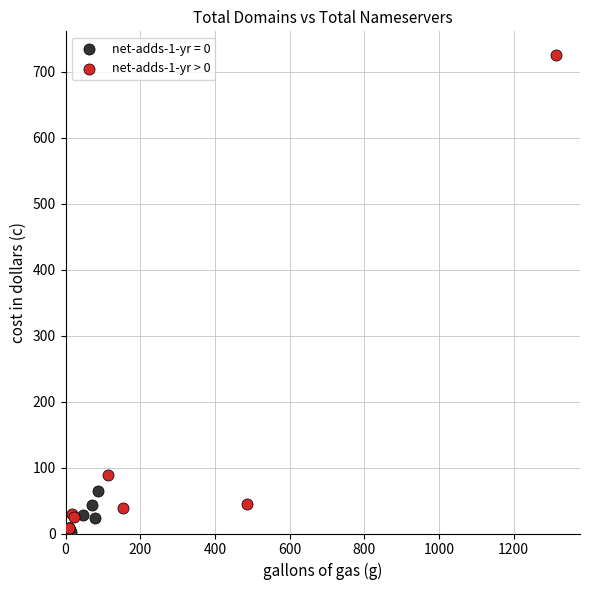

Which series reaches the maximum Y coordinate?

net-adds-1-yr > 0